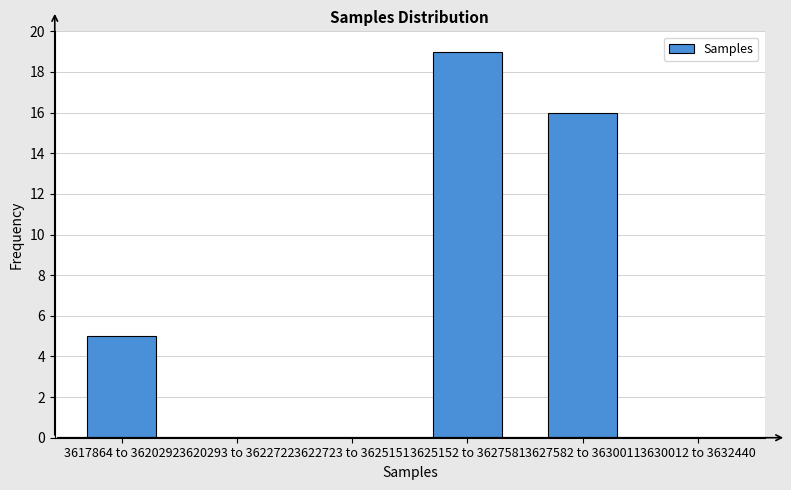

Reading left to right, transcribe all the data shown in this chart.

3617864 to 3620292=5	3620293 to 3622722=0	3622723 to 3625151=0	3625152 to 3627581=19	3627582 to 3630011=16	3630012 to 3632440=0